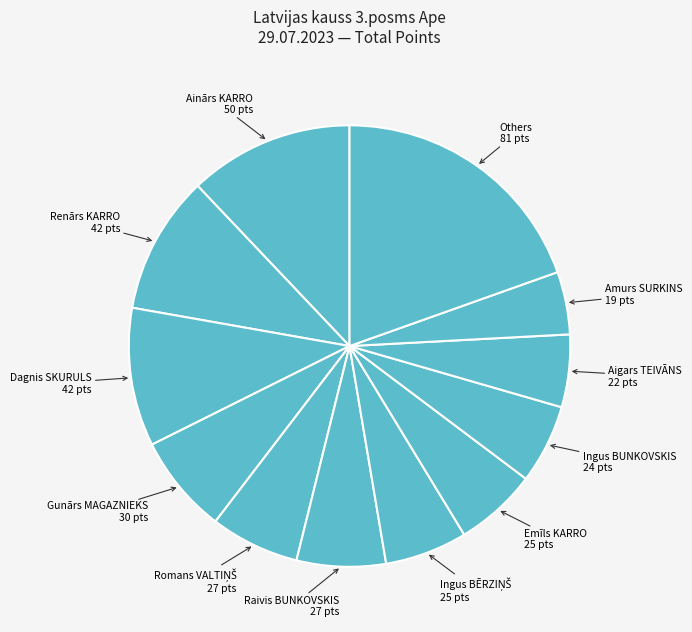

Which has a higher value, Aigars TEIVĀNS or Renārs KARRO?

Renārs KARRO